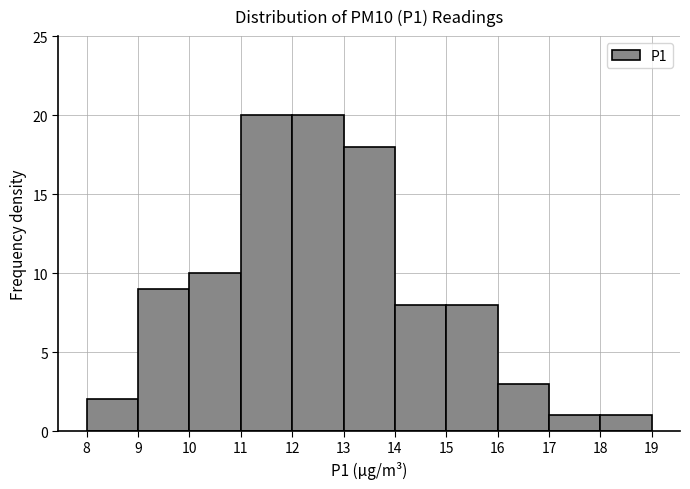

Reading left to right, list every bar in this chart as the range it spans on the x-axis followed by its height. The values are not printed on the chart, so give them approximately, as read against the axis.

8 to 9: 2
9 to 10: 9
10 to 11: 10
11 to 12: 20
12 to 13: 20
13 to 14: 18
14 to 15: 8
15 to 16: 8
16 to 17: 3
17 to 18: 1
18 to 19: 1